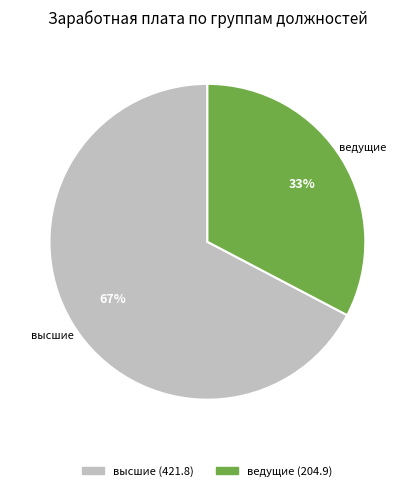

How many slices are in this pie chart?

2